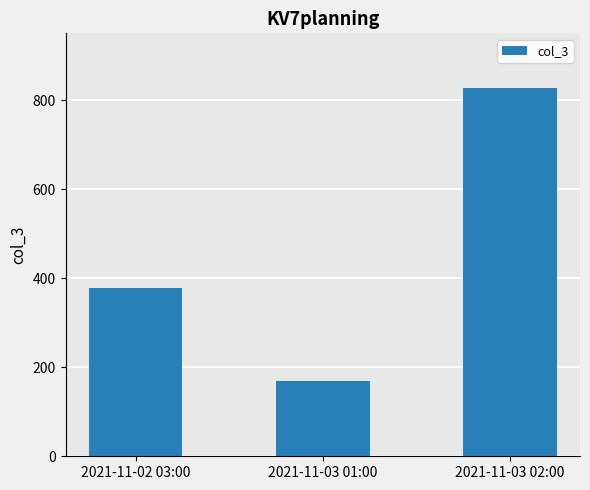

What is the value of the 1st bar from the left?

379